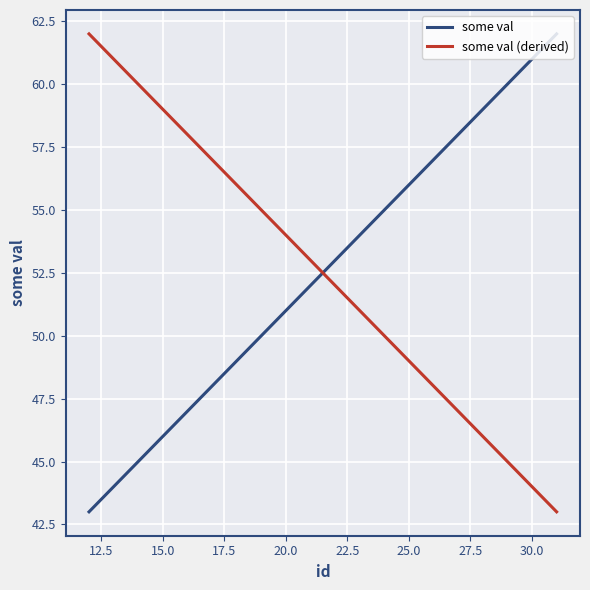

How many times do some val and some val (derived) cross each other?

1